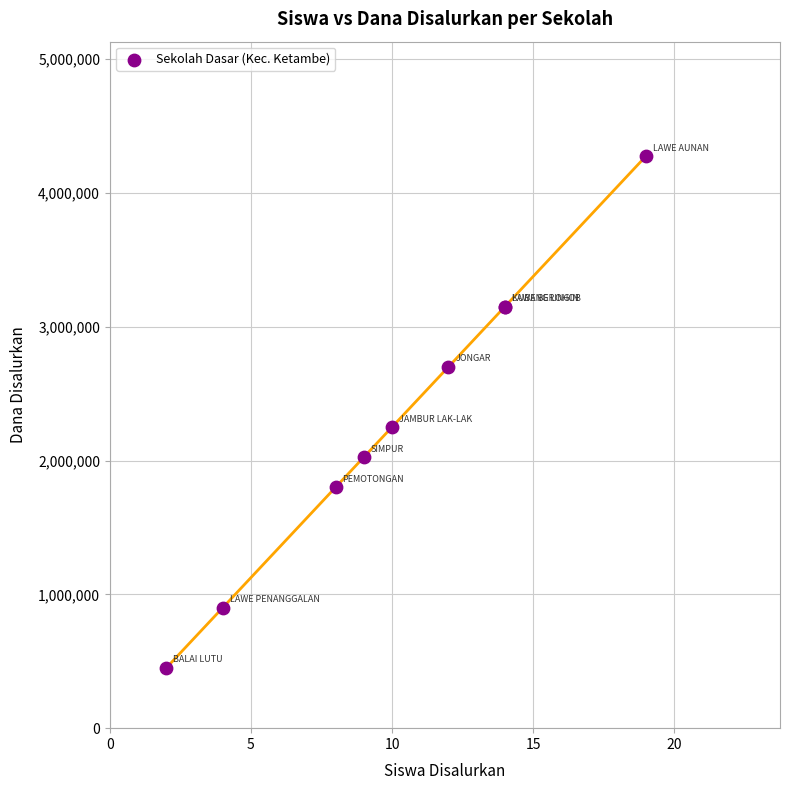

What Y value in the scatter plot is closest to 2362500?

2250000